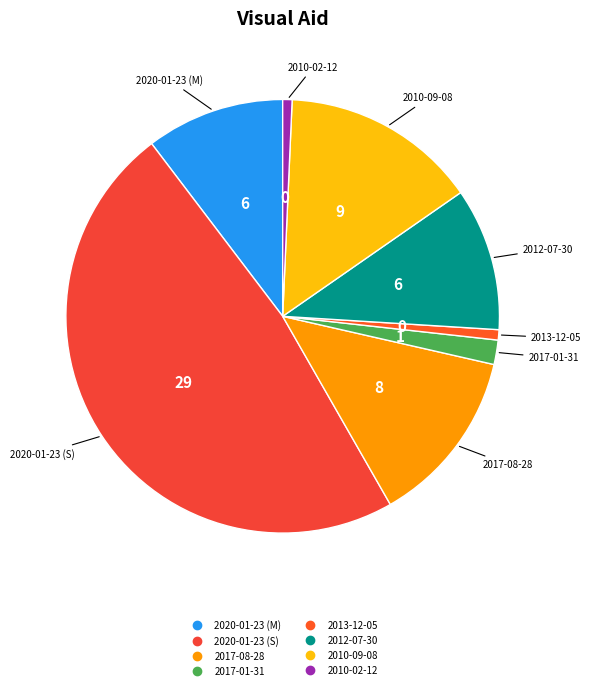

How many slices are in this pie chart?

8